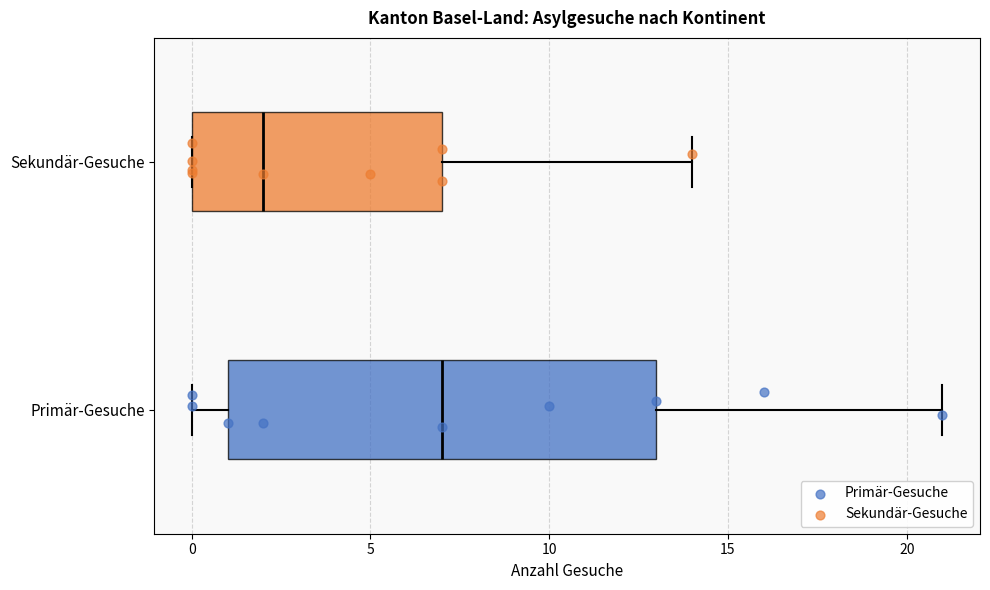

Comparing the boxes themselves (not the whiskers), which one is the widest?

Primär-Gesuche